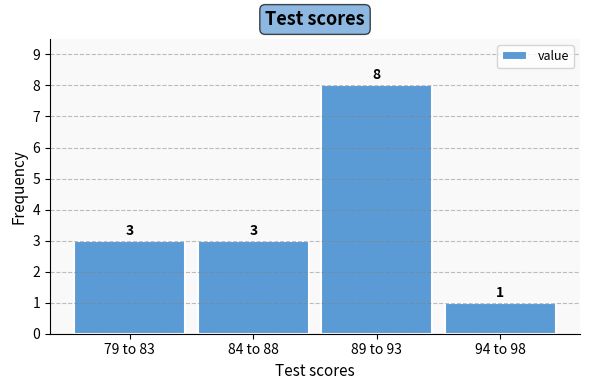

Reading right to left, what are all the values shown in this chart?

94 to 98=1	89 to 93=8	84 to 88=3	79 to 83=3